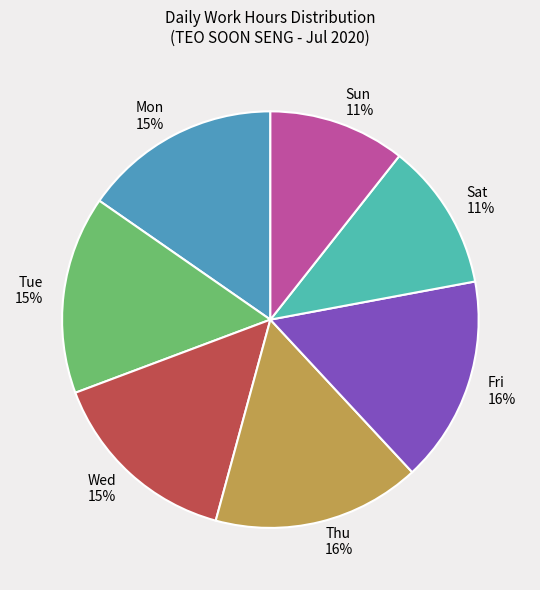

Is there any slice that represents more than half of the pie?

No